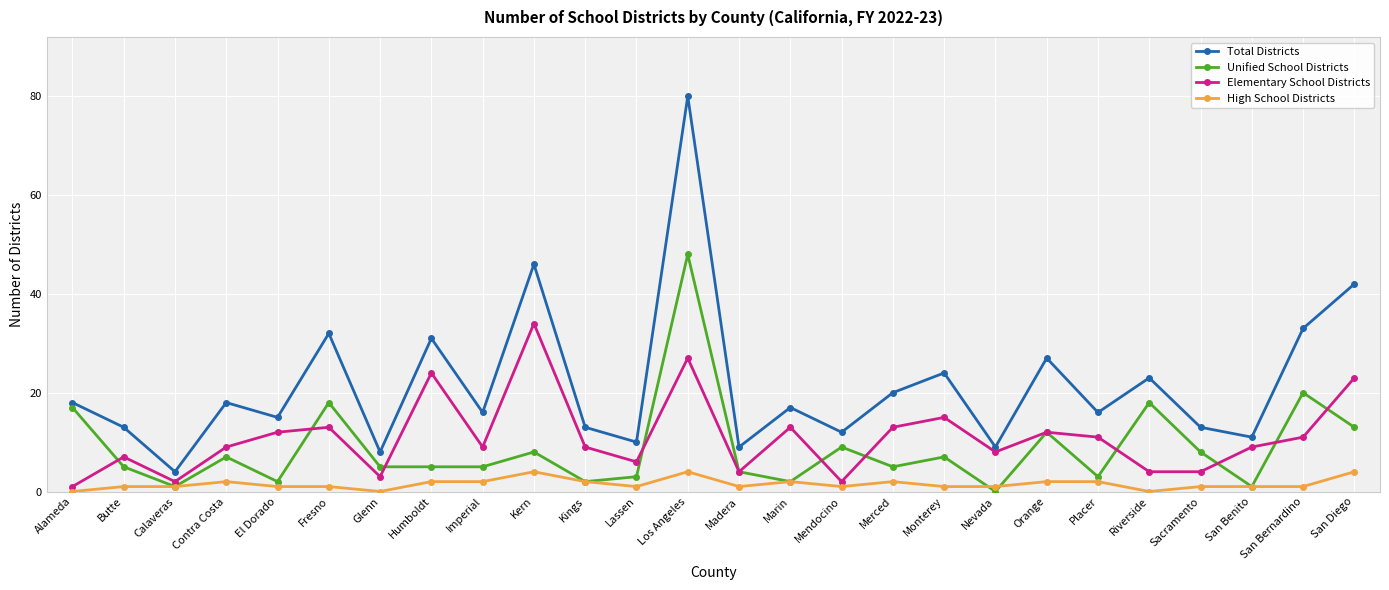

Which series has the largest total across all categories?

Total Districts